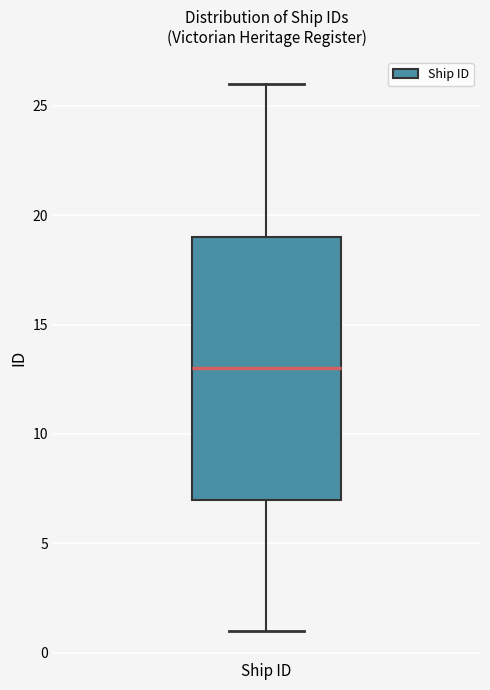

Transcribe this box plot: give where the median line is, the range the box spans, and where the two whiskers end, as read against the y-axis. The values are not printed on the chart, so give them approximately, as read against the axis.

median 13, box 7 to 19, whiskers 1 to 26